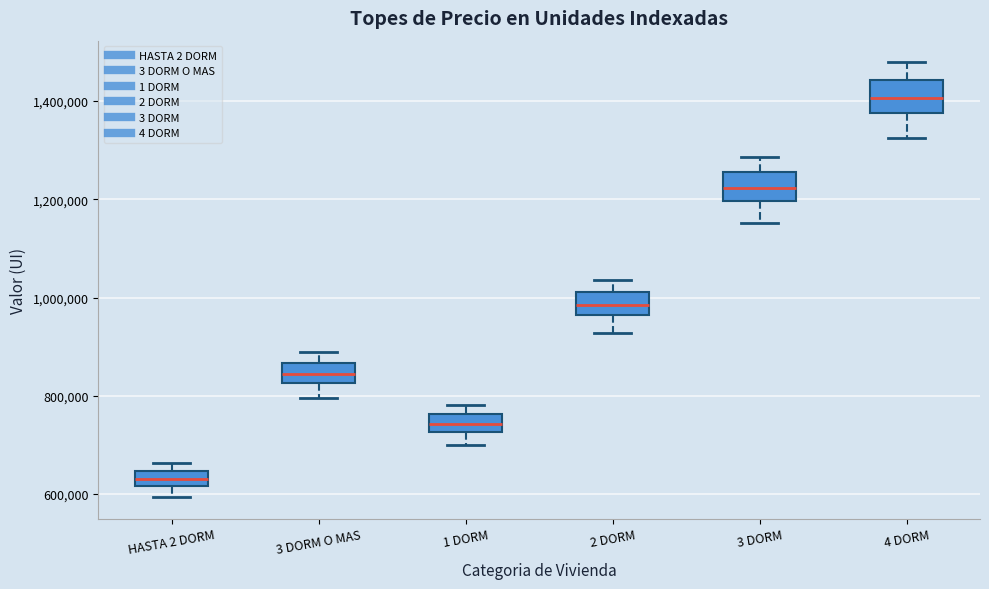

Where is the lower edge of the box for 2 DORM on the y-axis? The values are not printed on the chart, so give them approximately, as read against the axis.

960000